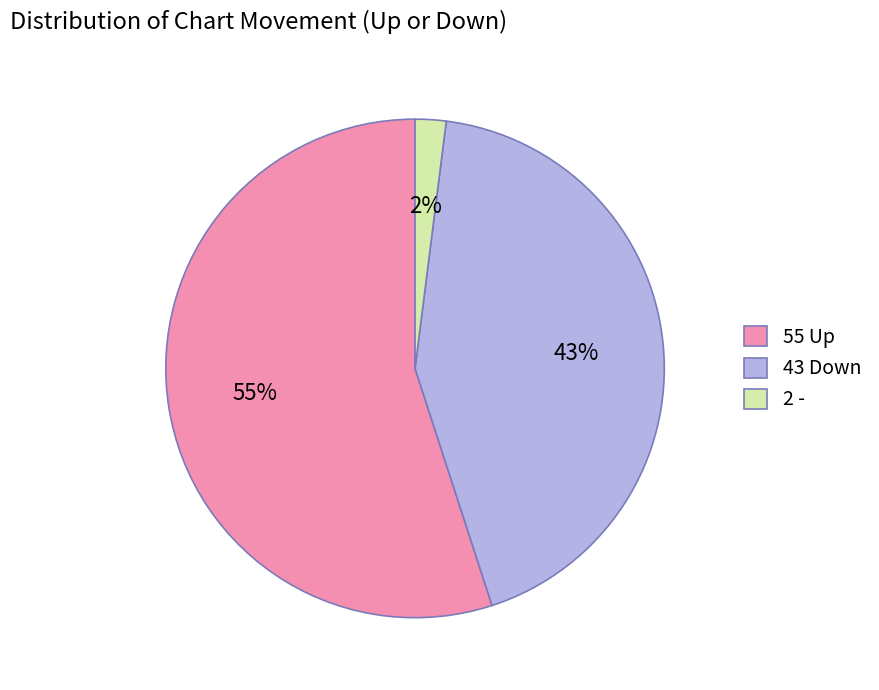

How many segments does this pie chart have?

3